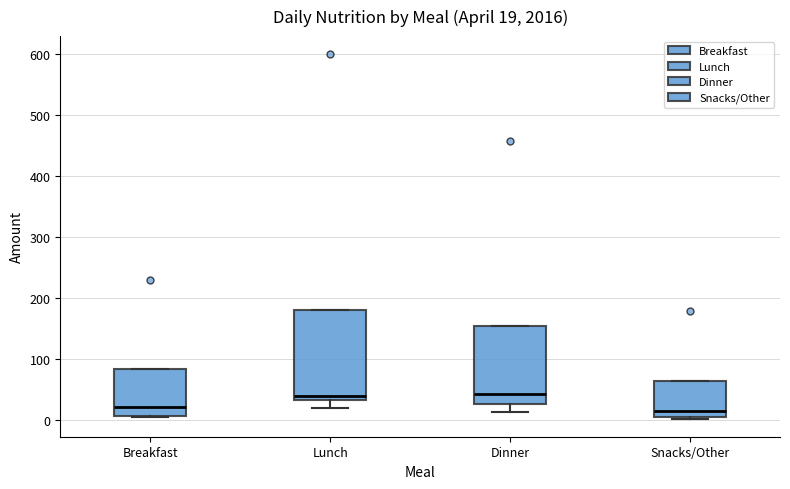

Comparing the boxes themselves (not the whiskers), which one is the tallest?

Lunch